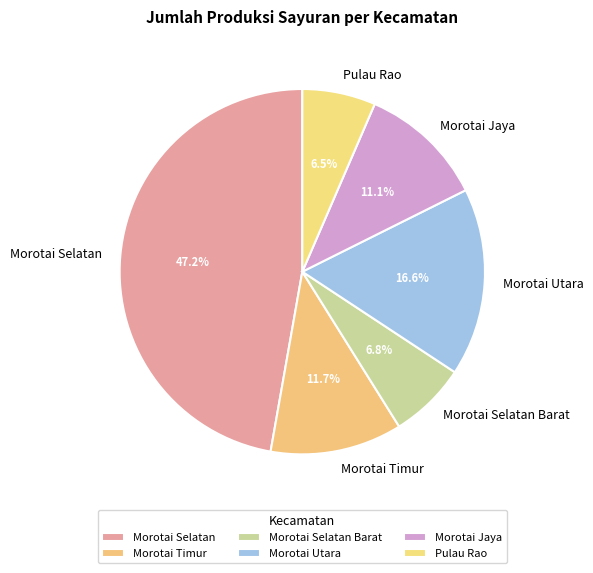

Is there a majority slice in this chart?

No